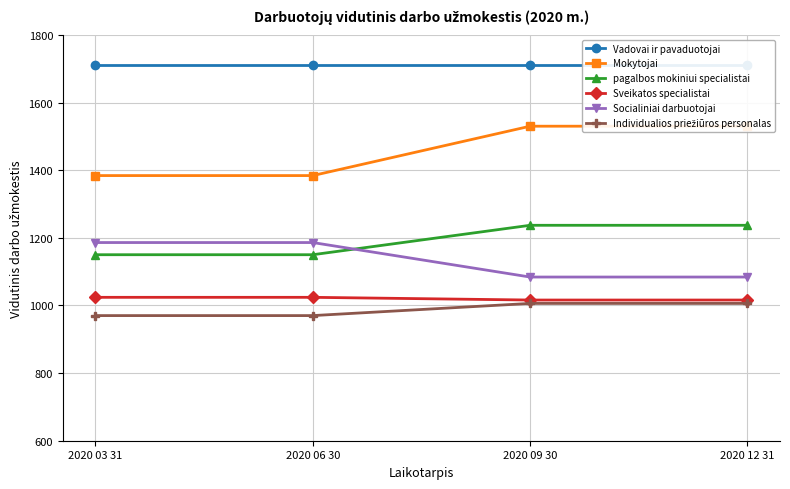

Rank the series at 2020 09 30 from highest to lowest value.

Vadovai ir pavaduotojai, Mokytojai, pagalbos mokiniui specialistai, Socialiniai darbuotojai, Sveikatos specialistai, Individualios priežiūros personalas